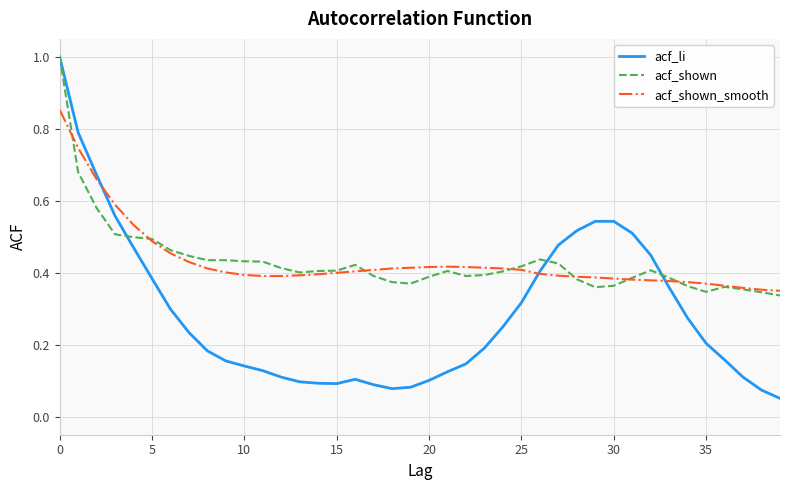

Which series has the largest range (max minus min)?

acf_li